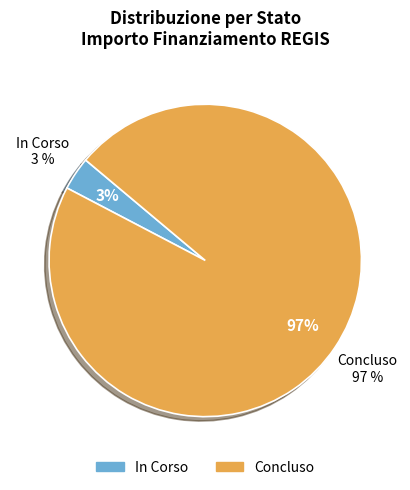

Does 12 account for over 50% of the chart?

No